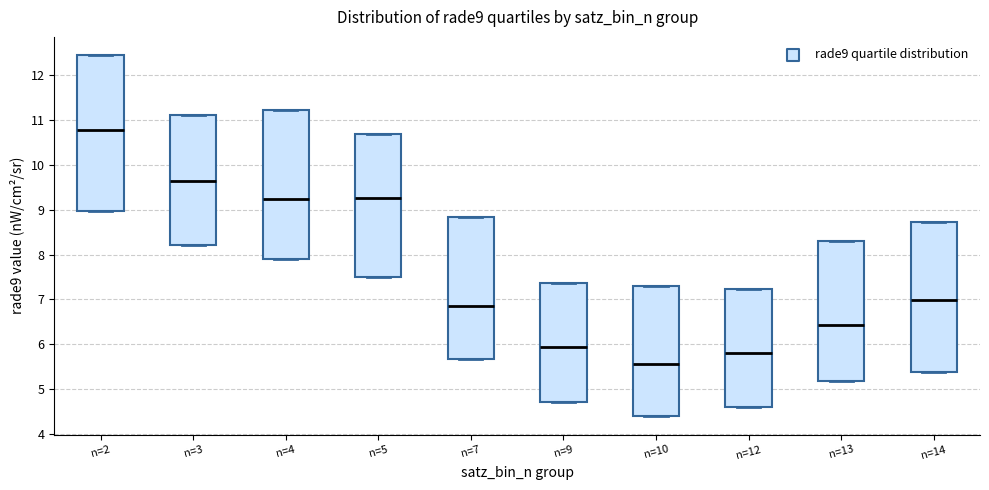

Reading left to right, read every box against the y-axis: the position of its median line, the range the box covers, and the ends of its whiskers. The values are not printed on the chart, so give them approximately, as read against the axis.

n=2: median 10.8, box 9.0 to 12.4, whiskers 9.0 to 12.4
n=3: median 9.6, box 8.2 to 11.1, whiskers 8.2 to 11.1
n=4: median 9.2, box 7.9 to 11.2, whiskers 7.9 to 11.2
n=5: median 9.3, box 7.5 to 10.7, whiskers 7.5 to 10.7
n=7: median 6.9, box 5.7 to 8.8, whiskers 5.7 to 8.8
n=9: median 5.9, box 4.7 to 7.4, whiskers 4.7 to 7.4
n=10: median 5.6, box 4.4 to 7.3, whiskers 4.4 to 7.3
n=12: median 5.8, box 4.6 to 7.2, whiskers 4.6 to 7.2
n=13: median 6.4, box 5.2 to 8.3, whiskers 5.2 to 8.3
n=14: median 7.0, box 5.4 to 8.7, whiskers 5.4 to 8.7